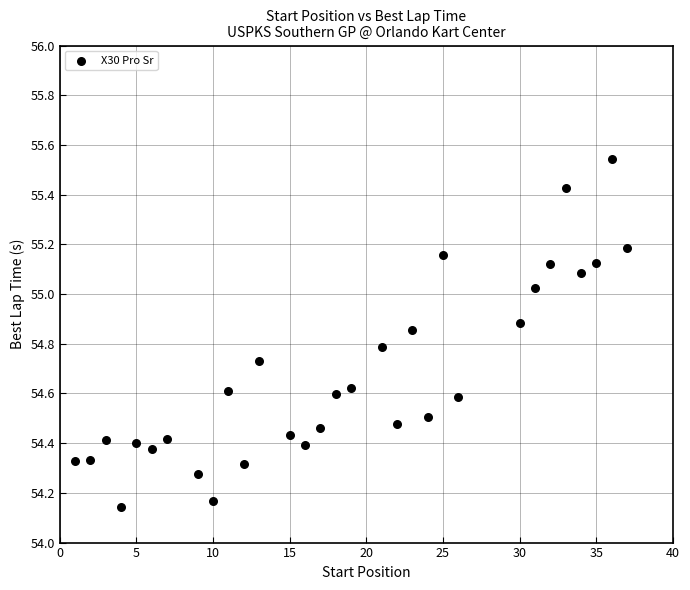

What is the range of X values (max minus min)?

36.0